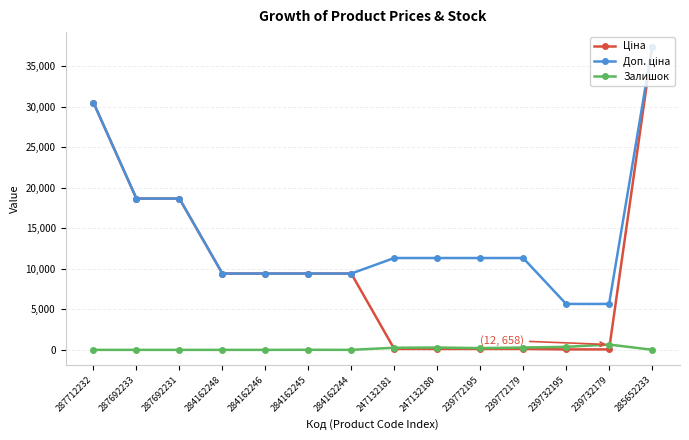

What is the maximum value shown in the chart?

37343.0